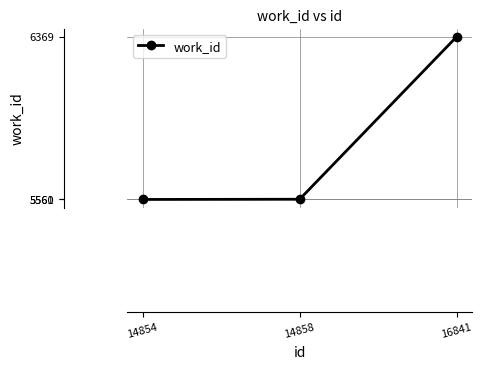

The chart shows a value of 5561 at 14858. True or false?

True